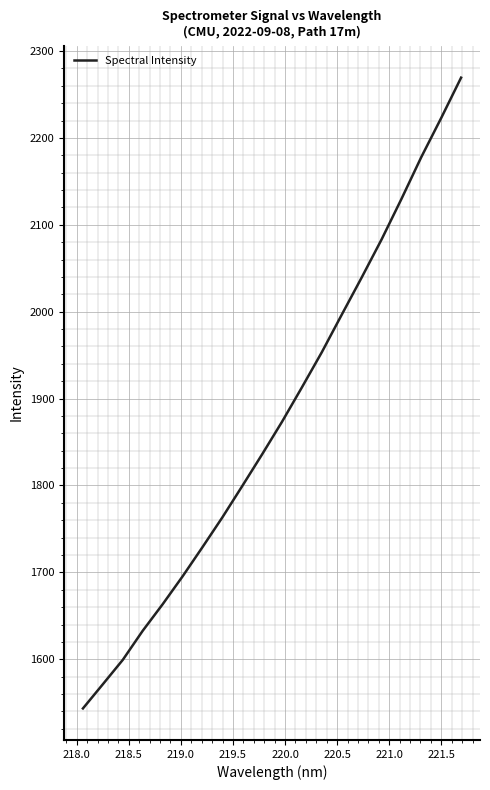

What is the minimum value shown in the chart?

1543.5